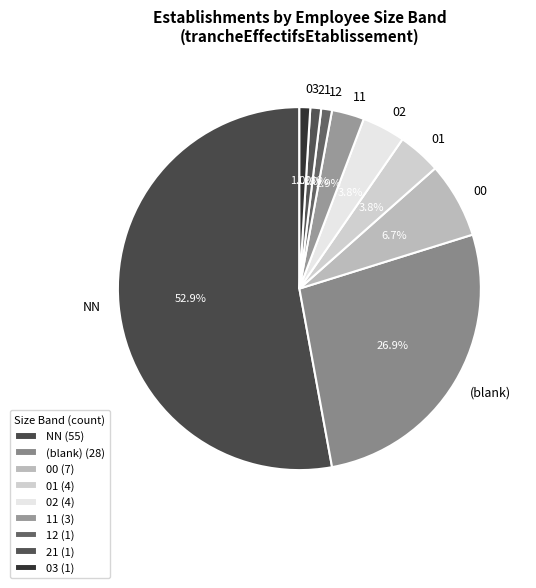

To the nearest percent, what is the combined percentage of 12 and NN?

54%